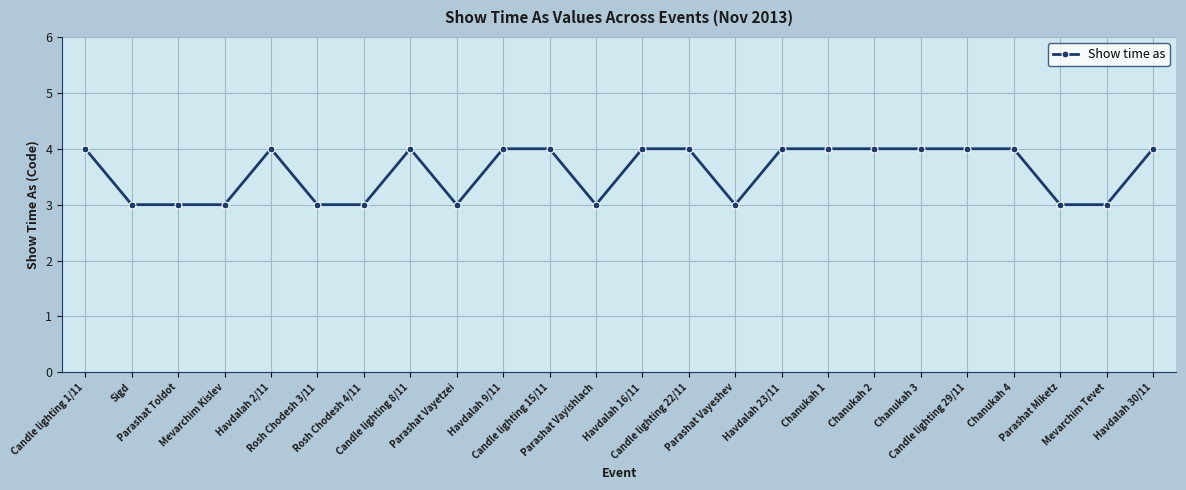

Reading left to right, list all the values displayed in this chart.

4	3	3	3	4	3	3	4	3	4	4	3	4	4	3	4	4	4	4	4	4	3	3	4